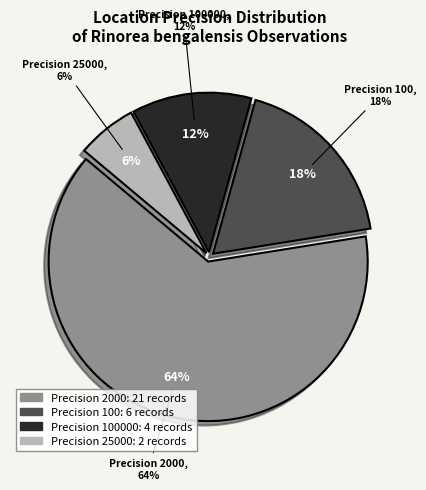

To the nearest percent, what portion does 100000 represent?

12%